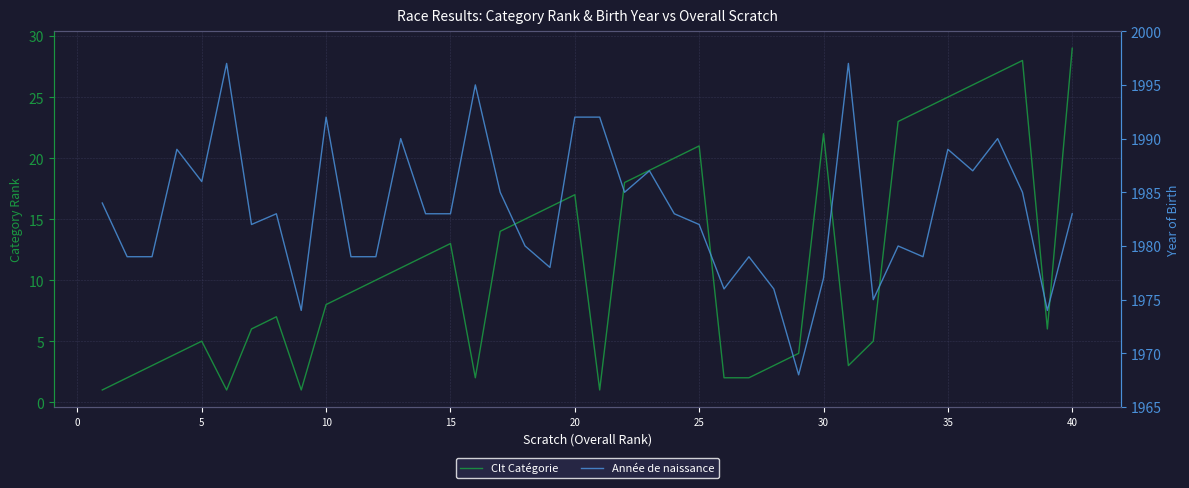

In Clt Catégorie, how many points are higher than both neighbors (excluding endpoints)?

7